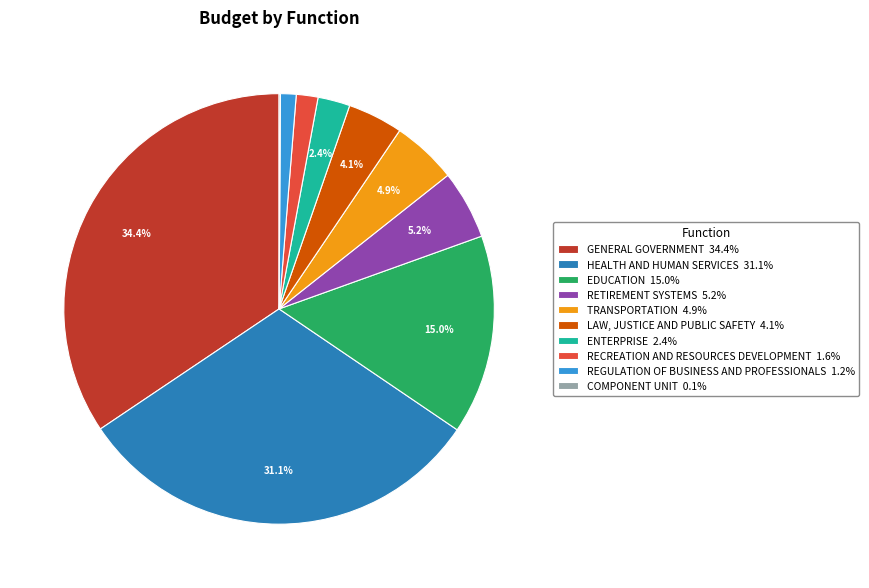

What percentage is NOT represented by RETIREMENT SYSTEMS?

94.8%